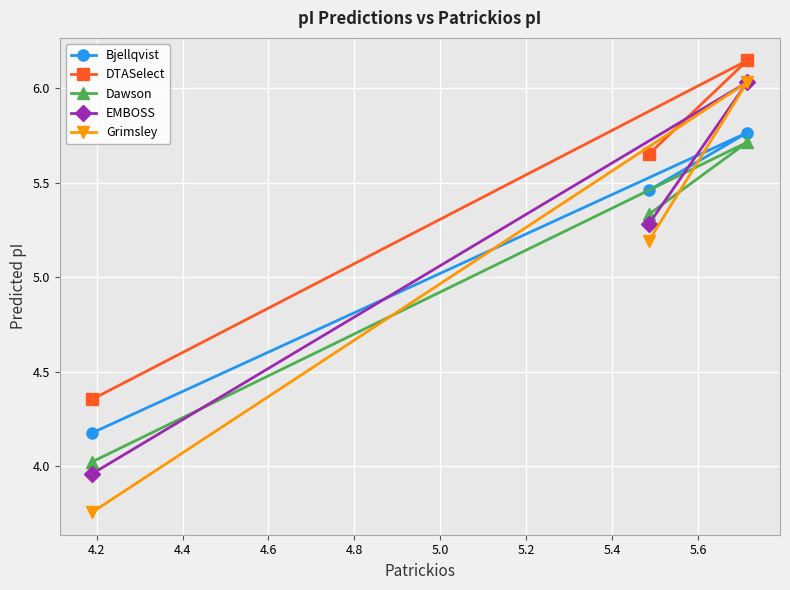

Which series has the widest spread of values?

Grimsley